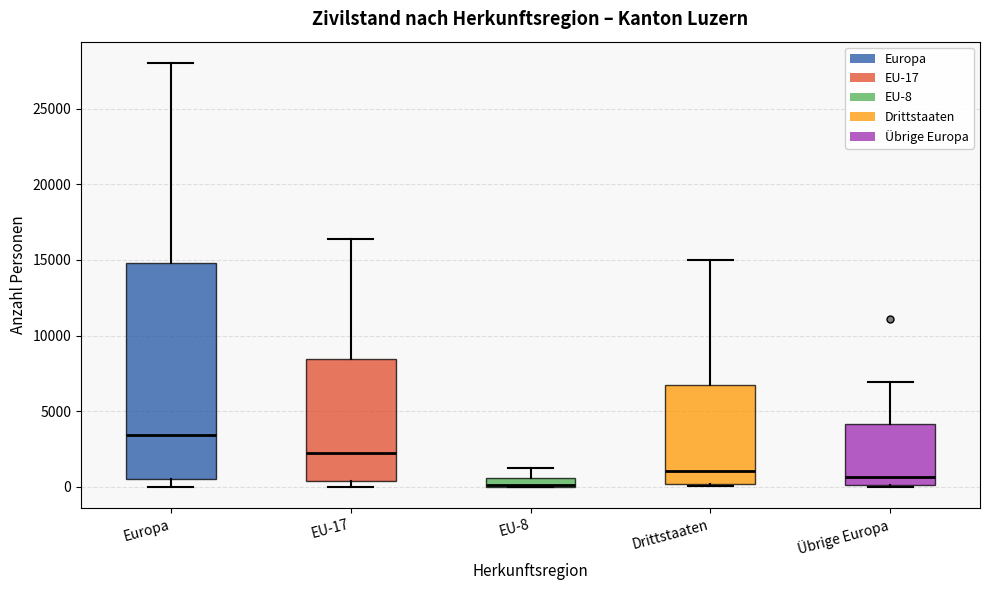

Where does the median line of the box for EU-17 sit on the y-axis? The values are not printed on the chart, so give them approximately, as read against the axis.

2000